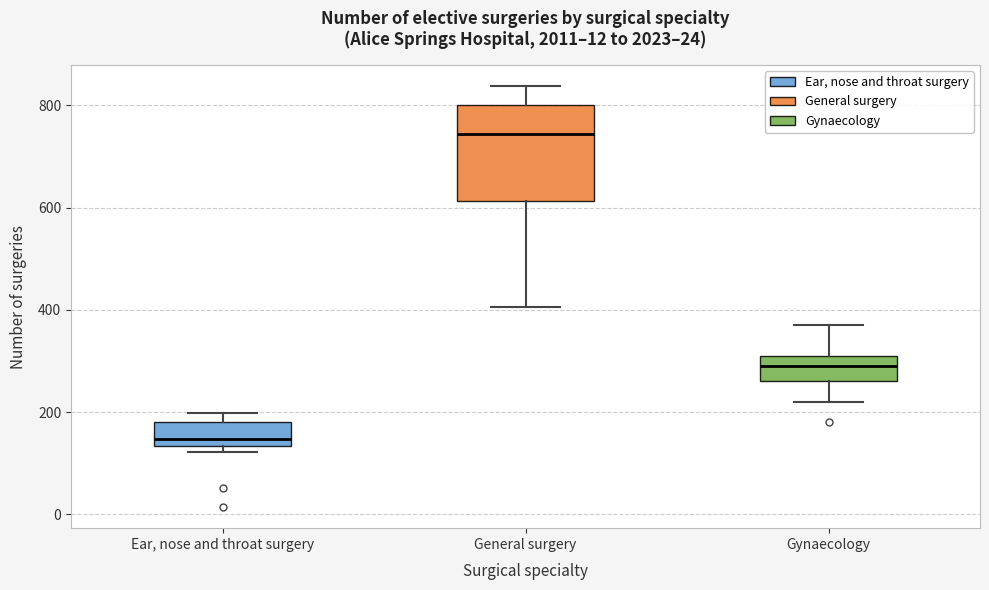

Comparing the boxes themselves (not the whiskers), which one is the tallest?

General surgery